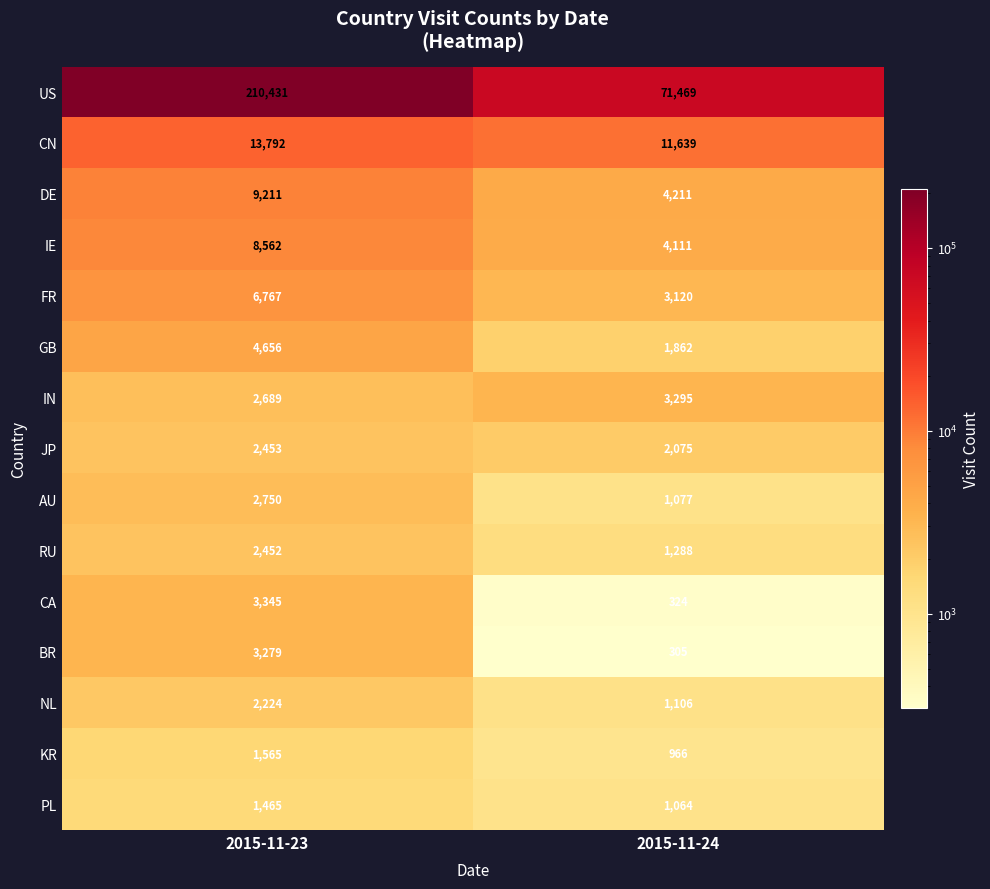

At how many categories does at least one series exceed 115275?

1